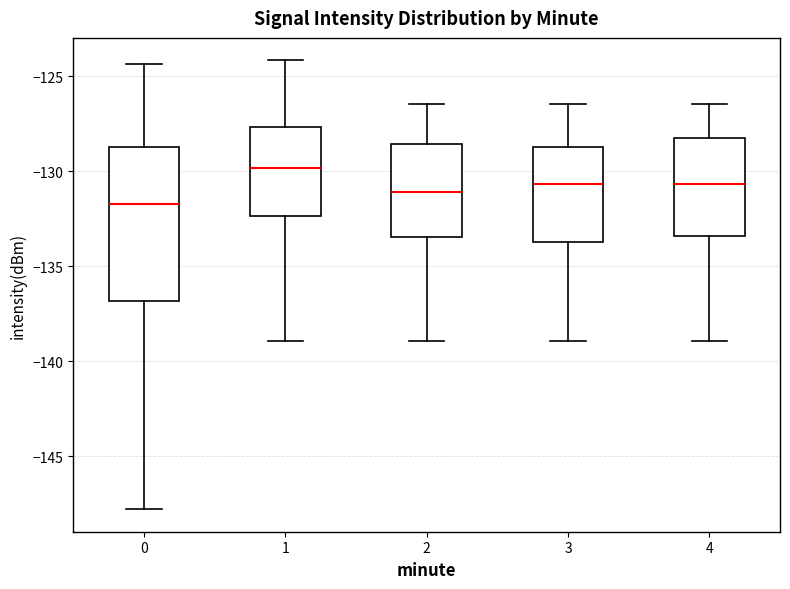

Reading left to right, transcribe this box plot: for each box, give where its median line is, the range the box spans, and where its two whiskers end, as read against the y-axis. The values are not printed on the chart, so give them approximately, as read against the axis.

0: median -131.5, box -137.0 to -128.5, whiskers -148.0 to -124.5
1: median -130.0, box -132.5 to -127.5, whiskers -139.0 to -124.0
2: median -131.0, box -133.5 to -128.5, whiskers -139.0 to -126.5
3: median -130.5, box -133.5 to -128.5, whiskers -139.0 to -126.5
4: median -130.5, box -133.5 to -128.0, whiskers -139.0 to -126.5